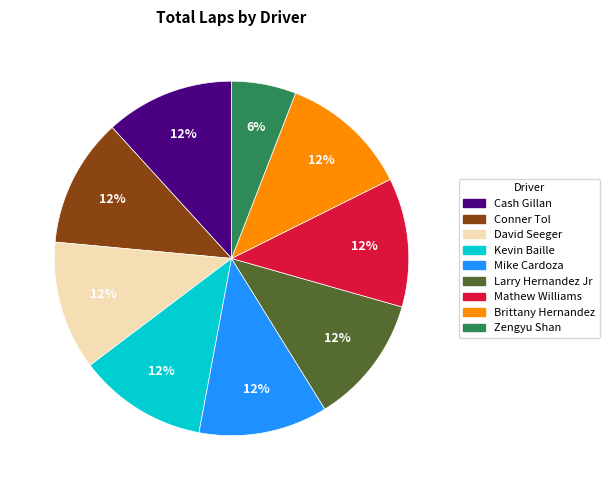

To the nearest percent, what is the average slice percentage?

11%